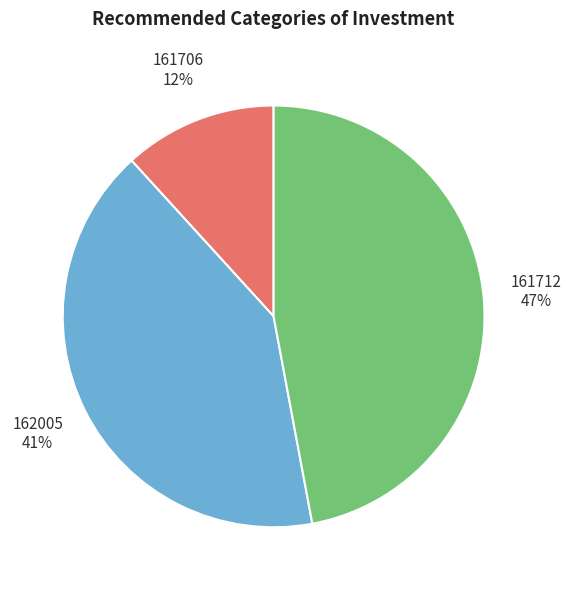

Count the number of slices in the pie.

3